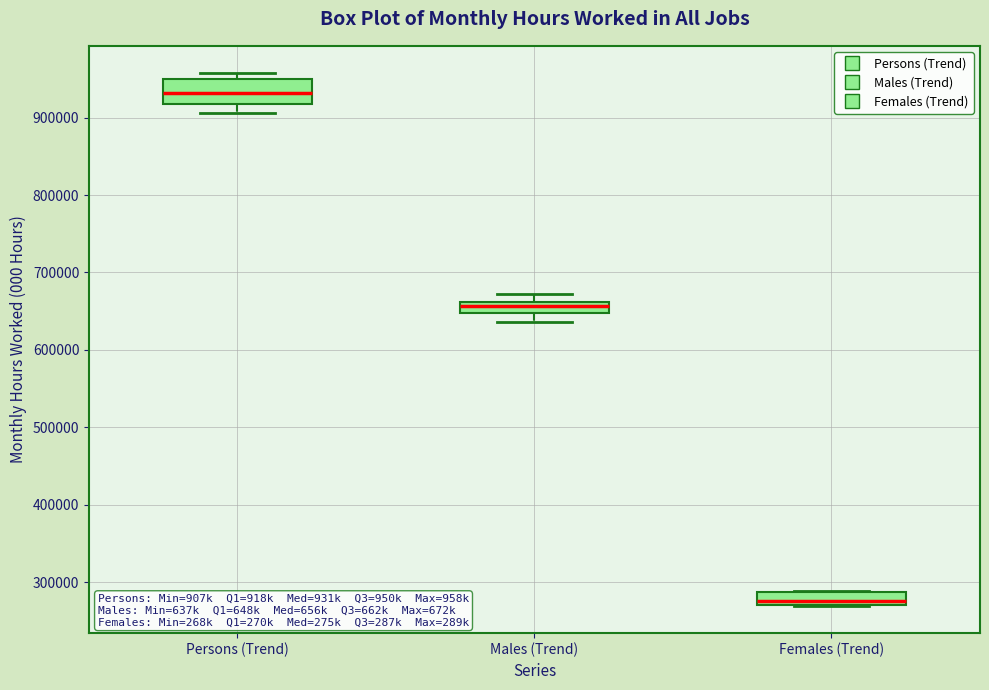

Where is the lower edge of the box for Persons (Trend) on the y-axis? The values are not printed on the chart, so give them approximately, as read against the axis.

920000